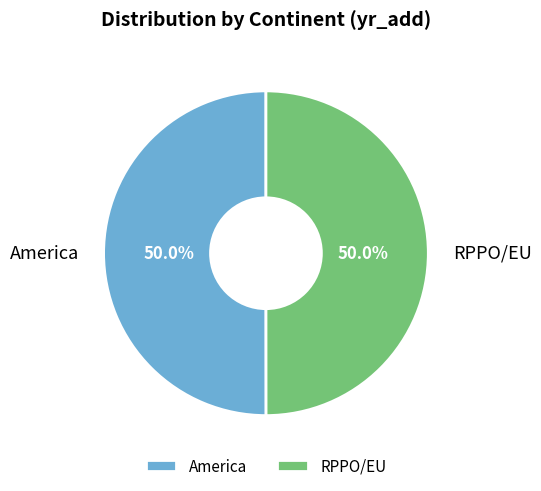

To the nearest percent, what is the combined percentage of America and RPPO/EU?

100%